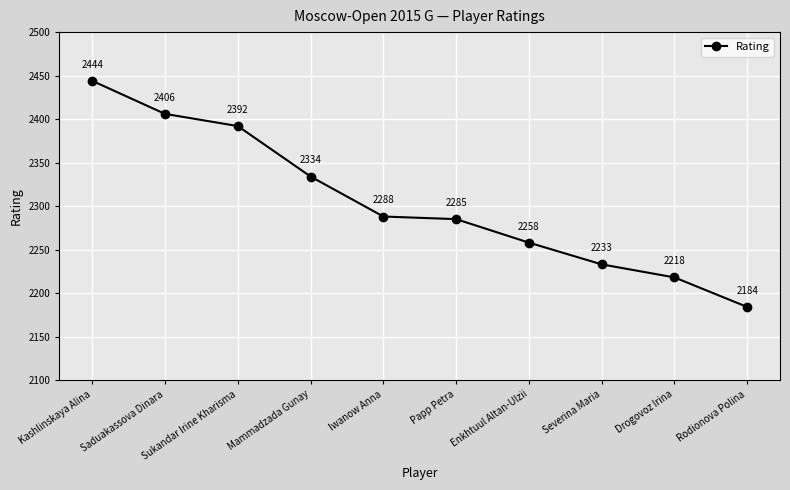

What is the difference between the maximum and minimum values?

260